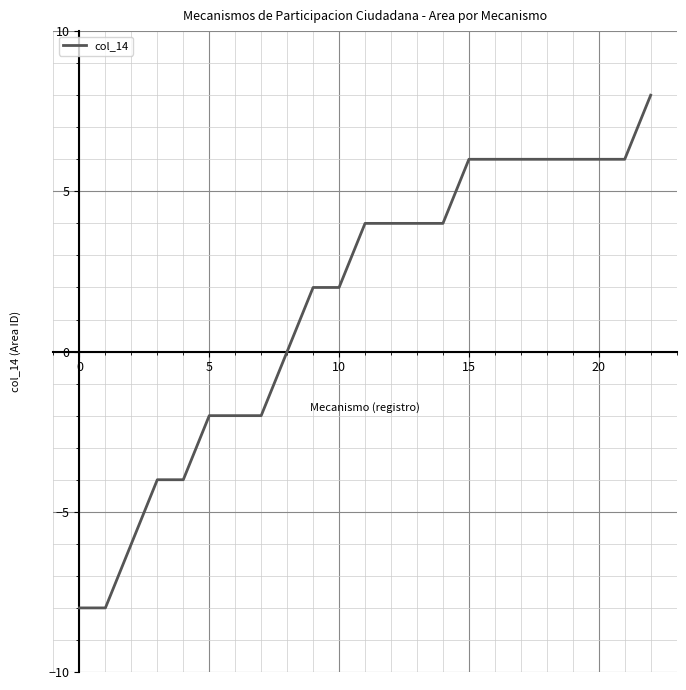

Reading left to right, extract all data points from this chart.

-8	-8	-6	-4	-4	-2	-2	-2	0	2	2	4	4	4	4	6	6	6	6	6	6	6	8